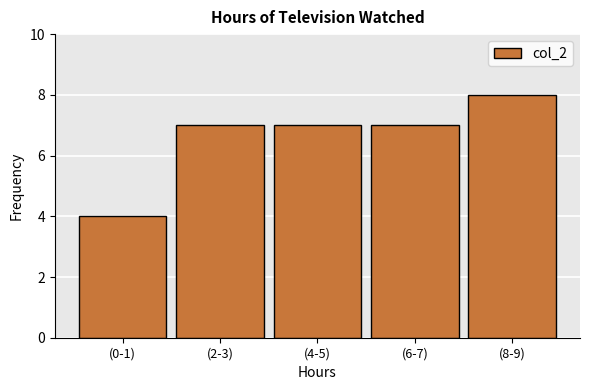

Reading left to right, list all the values displayed in this chart.

(0-1)=4	(2-3)=7	(4-5)=7	(6-7)=7	(8-9)=8